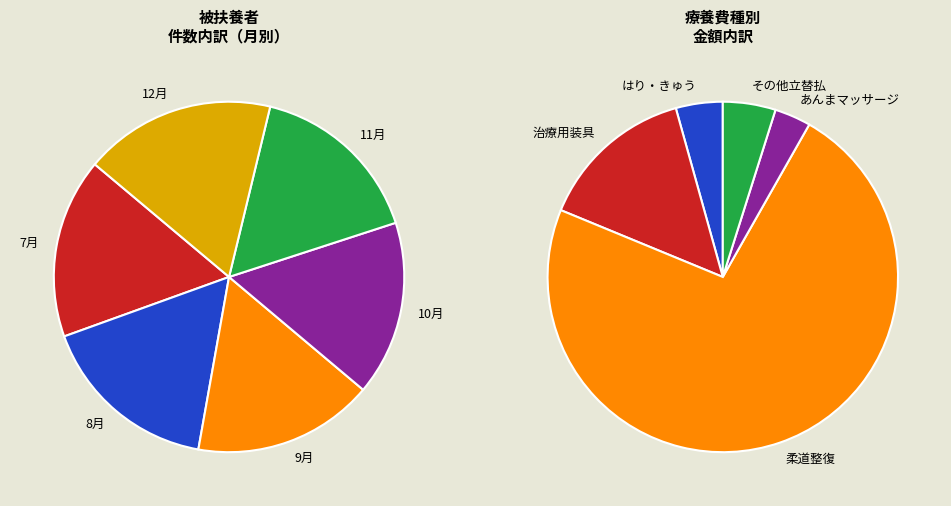

Count the number of slices in the pie.

6